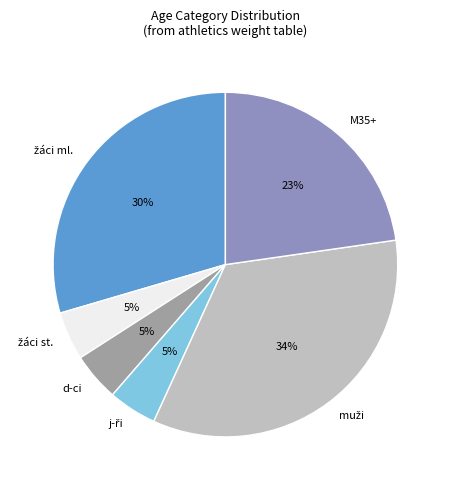

Is there a majority slice in this chart?

No